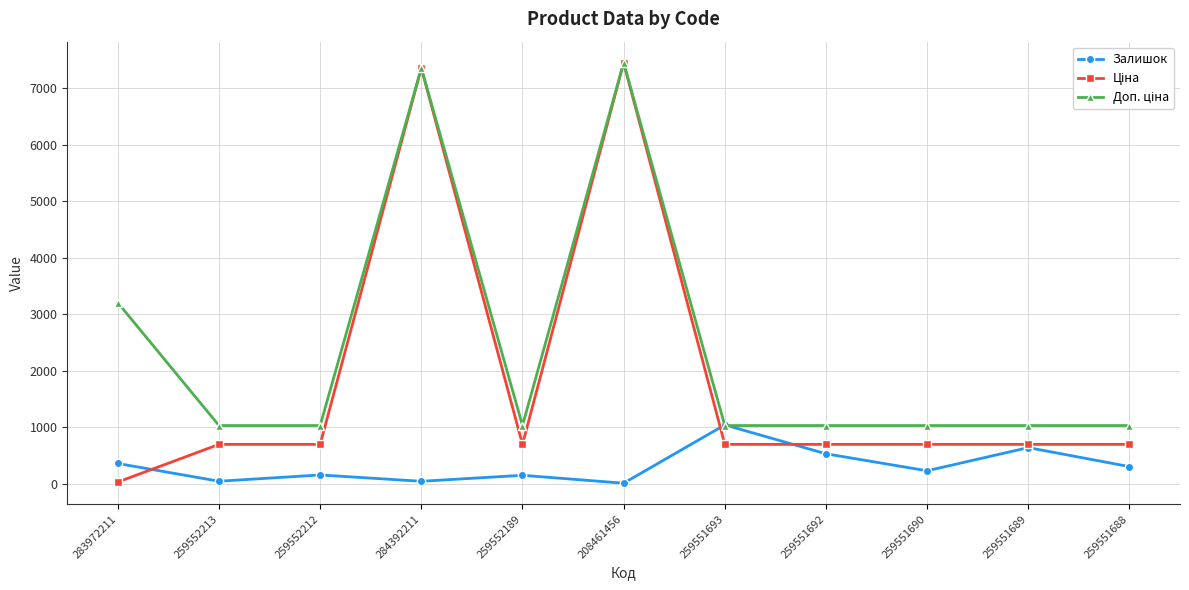

How many distinct data groups are displayed?

3